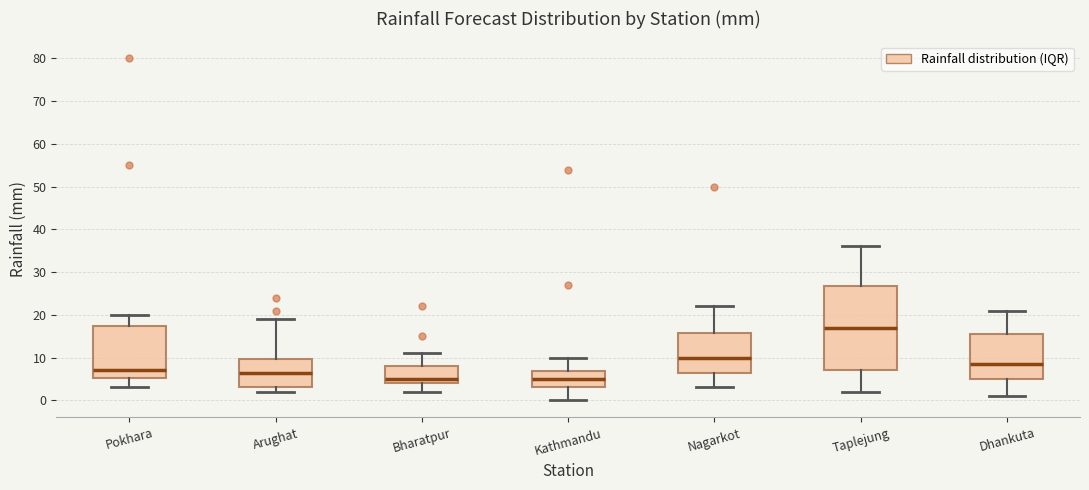

Where does the lower whisker of the box for Bharatpur end on the y-axis? The values are not printed on the chart, so give them approximately, as read against the axis.

2